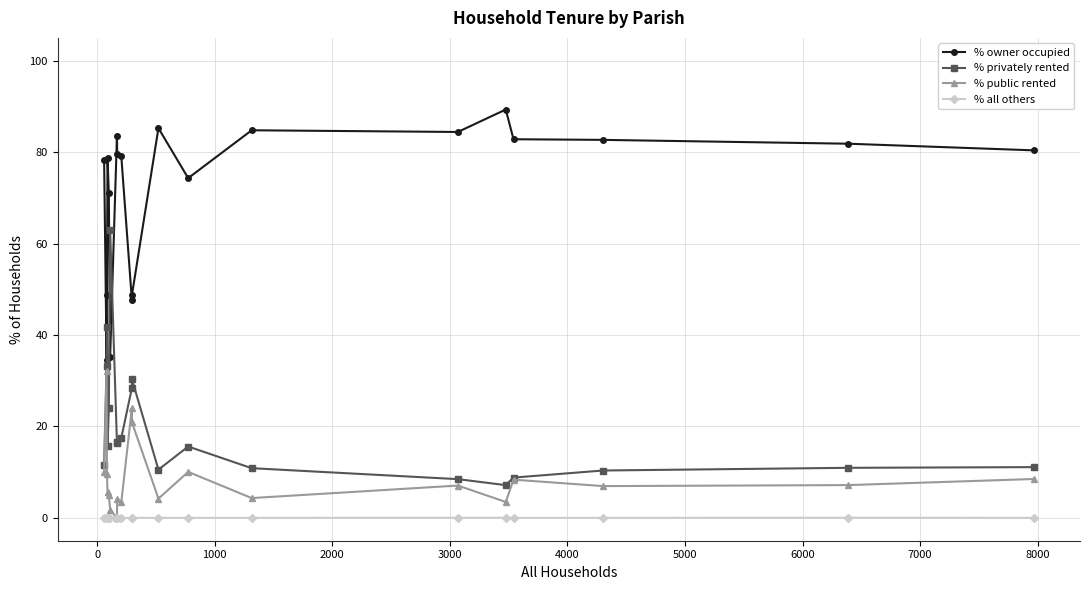

True or false: % owner occupied has more than 2 points higher than both neighbors.

True